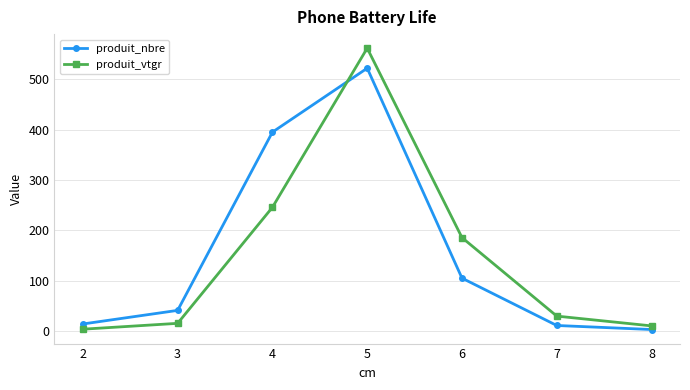

After their last crossing, which series has the higher values: produit_nbre or produit_vtgr?

produit_vtgr